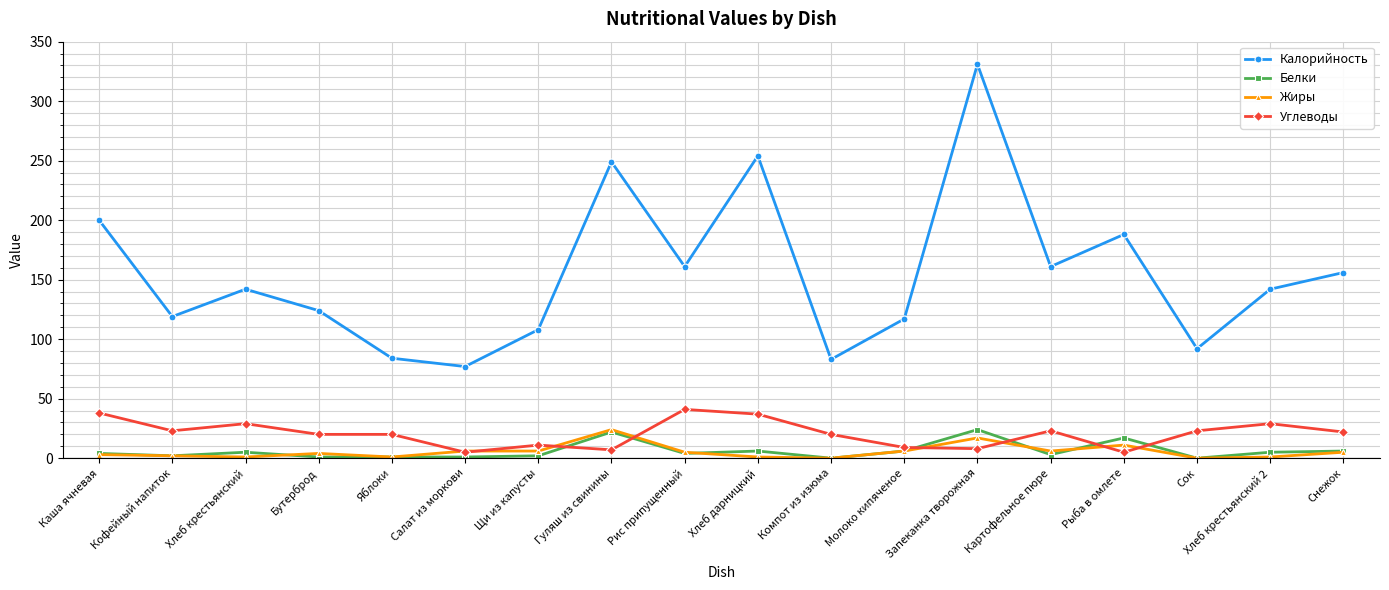

How many lines are shown in the chart?

4